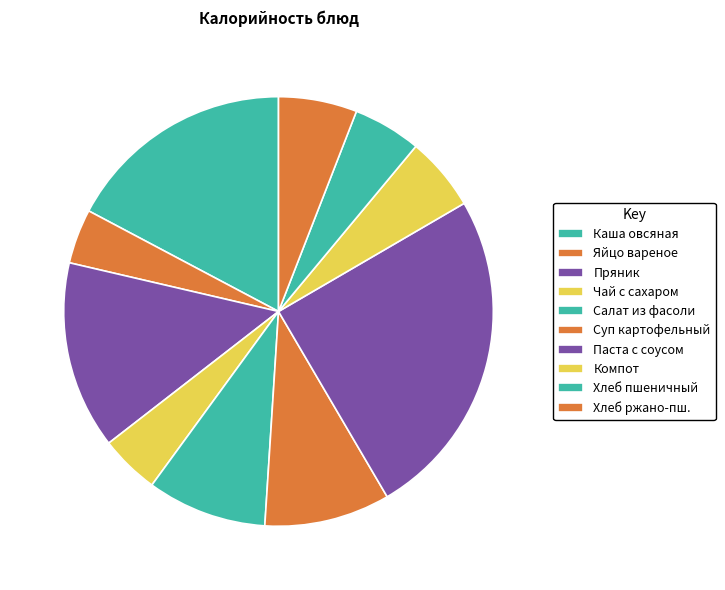

How many segments does this pie chart have?

10